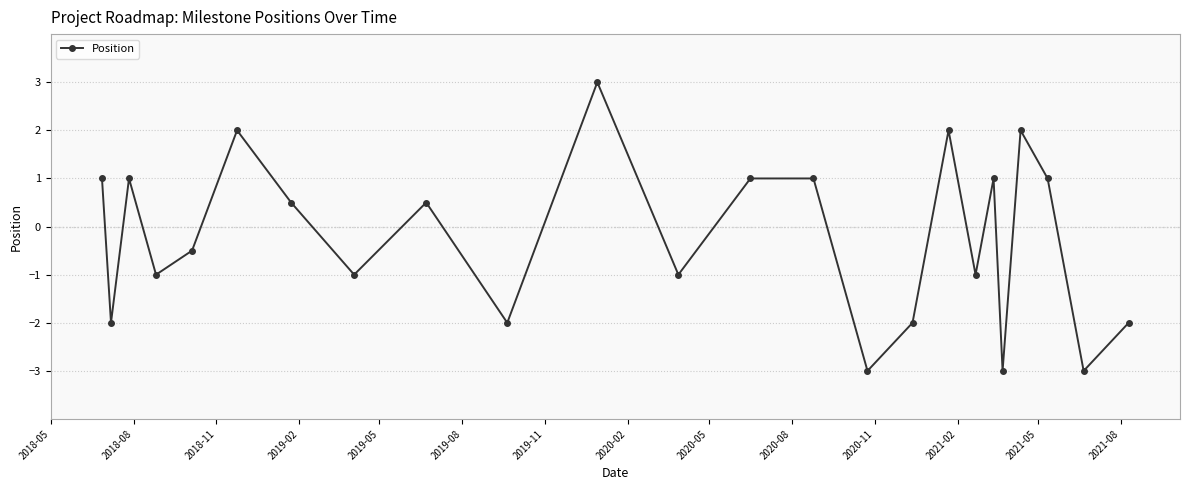

True or false: the data has more than 2 interior local peaks.

True